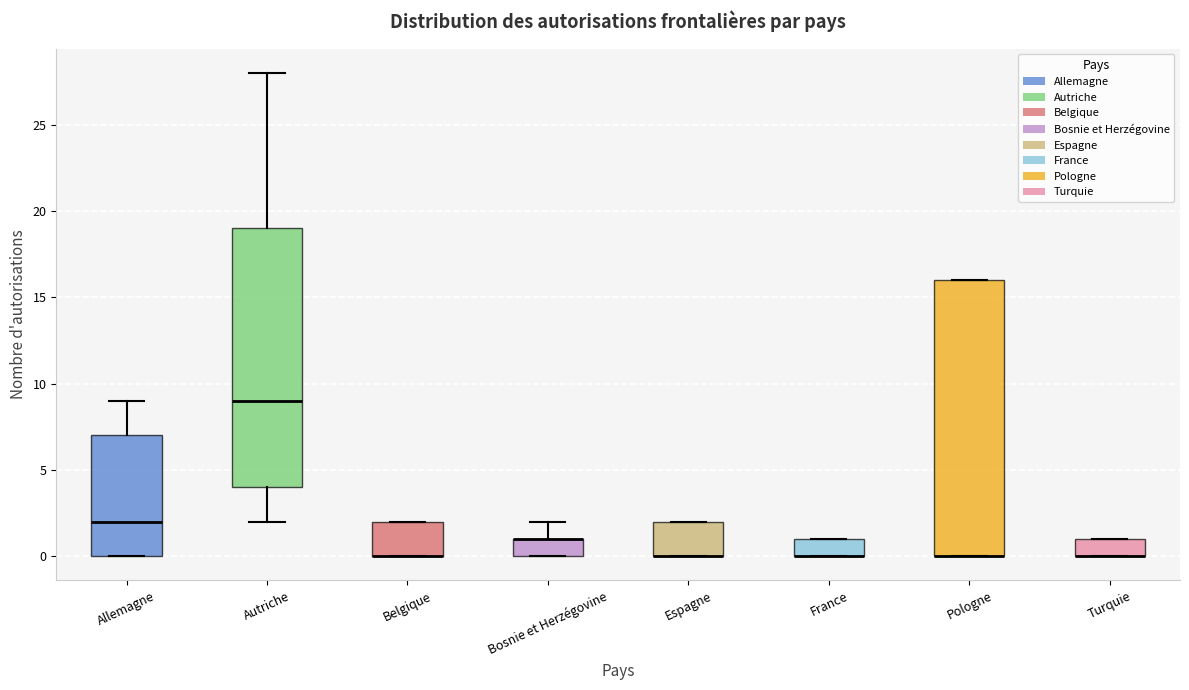

Comparing the boxes themselves (not the whiskers), which one is the tallest?

Pologne